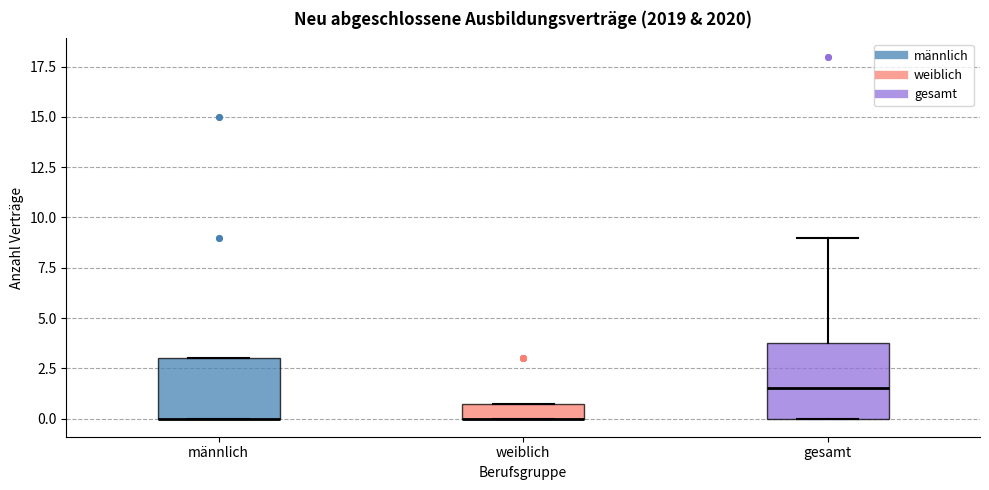

Reading left to right, transcribe this box plot: for each box, give where its median line is, the range the box spans, and where its two whiskers end, as read against the y-axis. The values are not printed on the chart, so give them approximately, as read against the axis.

männlich: median 0.0 (drawn on the box's lower edge), box 0.0 to 3.0, whiskers 0.0 to 3.0
weiblich: median 0.0 (drawn on the box's lower edge), box 0.0 to 1.0, whiskers 0.0 to 1.0
gesamt: median 1.5, box 0.0 to 4.0, whiskers 0.0 to 9.0